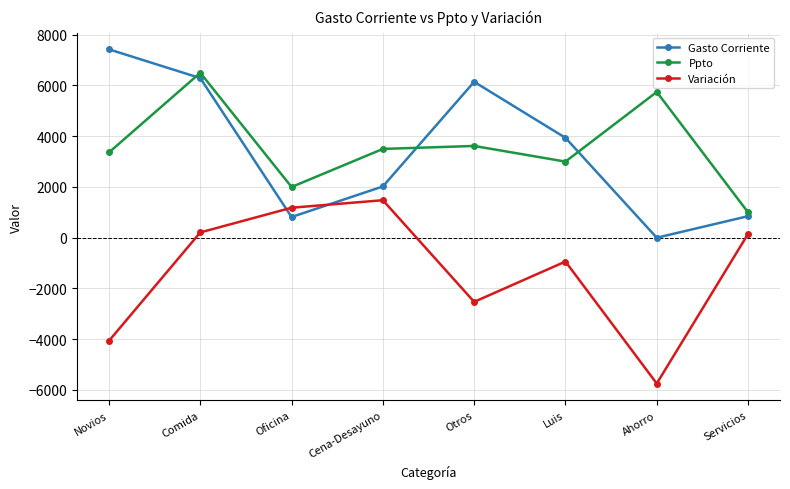

What is the difference between the Ppto values at Comida and Otros?

2883